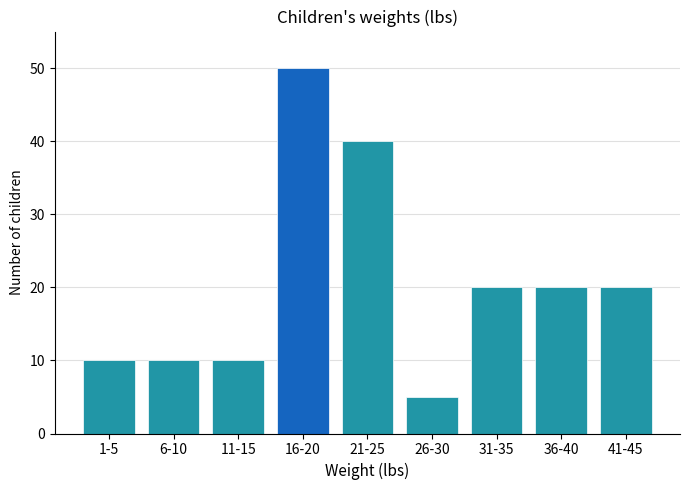

Reading right to left, extract all data points from this chart.

20	20	20	5	40	50	10	10	10